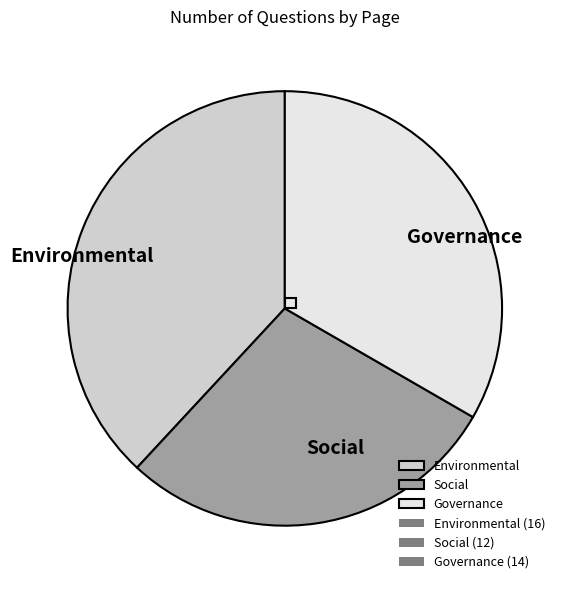

Does Social represent more than half of the total?

No